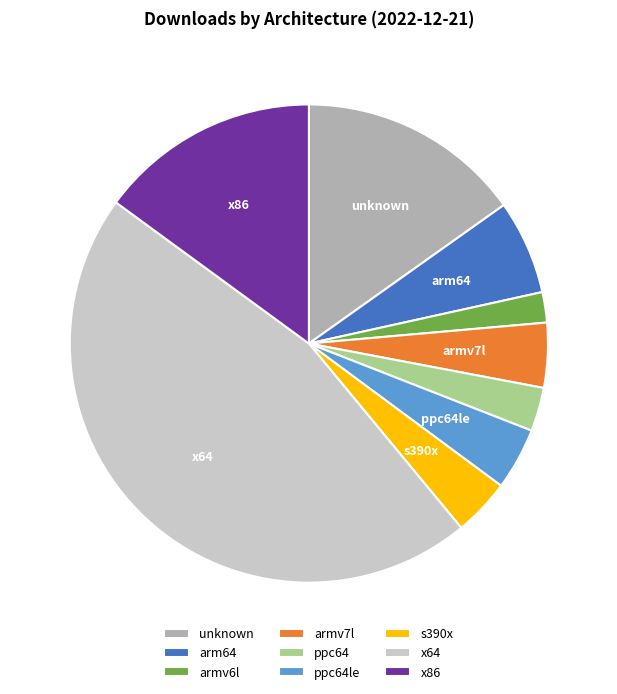

Is it true that x86 is 3% of the pie?

False